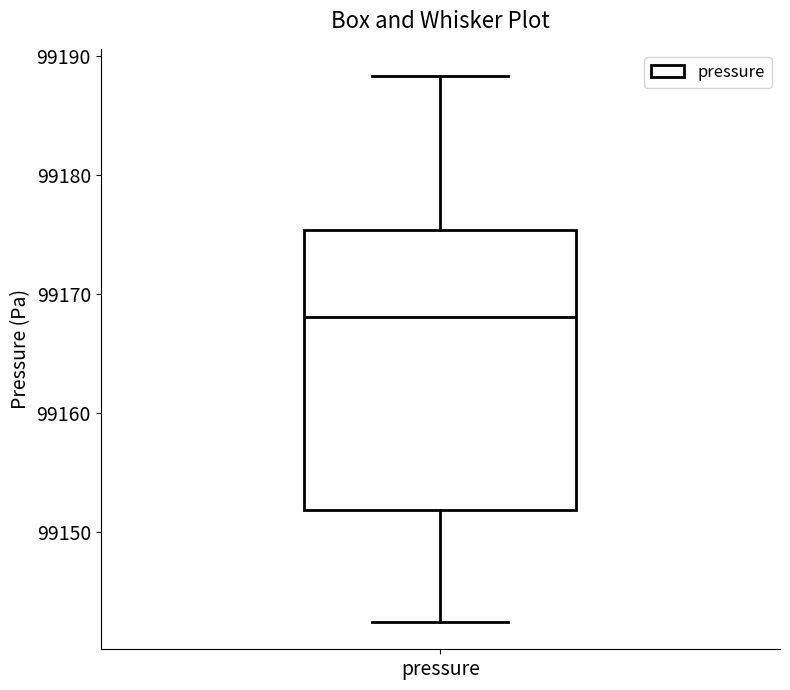

Transcribe this box plot: give where the median line is, the range the box spans, and where the two whiskers end, as read against the y-axis. The values are not printed on the chart, so give them approximately, as read against the axis.

median 99168, box 99152 to 99175, whiskers 99142 to 99188